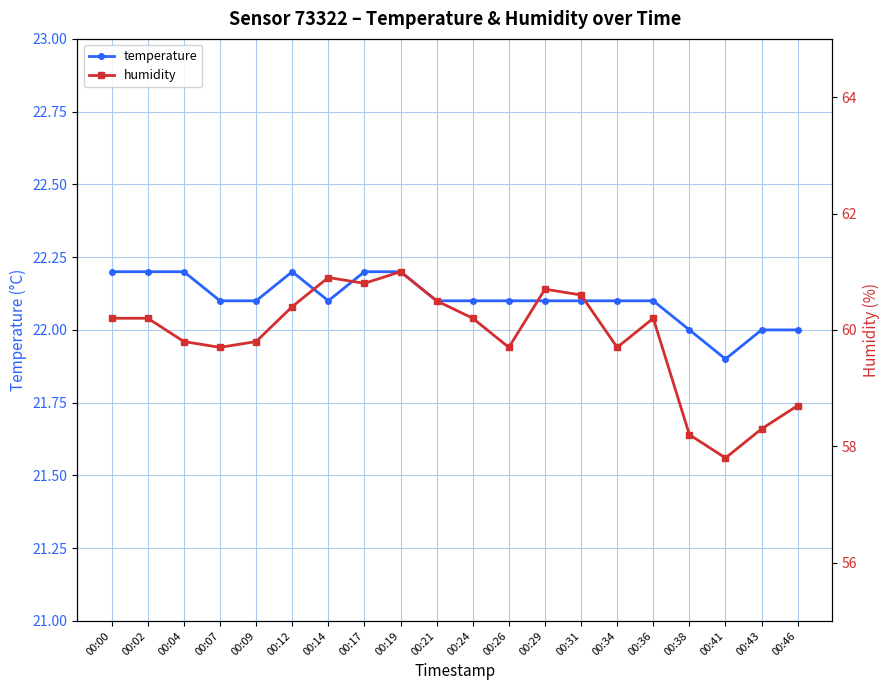

At which label is temperature closest to 22?

00:38